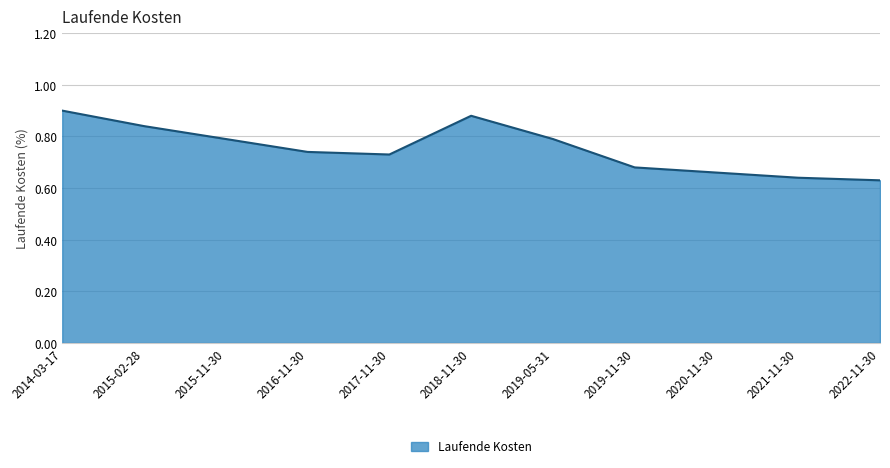

What is the difference between the maximum and minimum values?

0.3